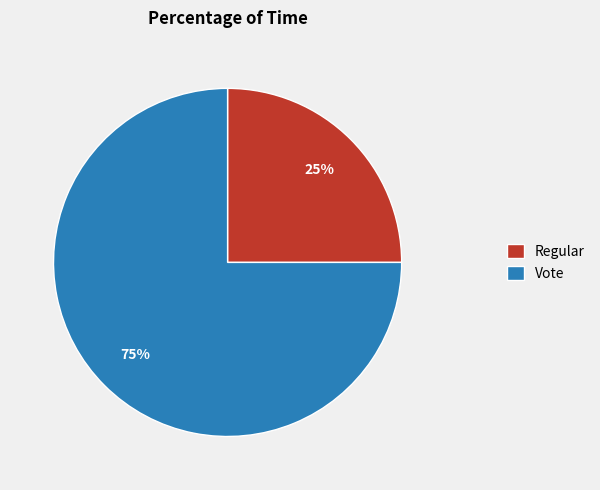

Approximately how many times larger is the value at Regular compared to Vote?

0.3